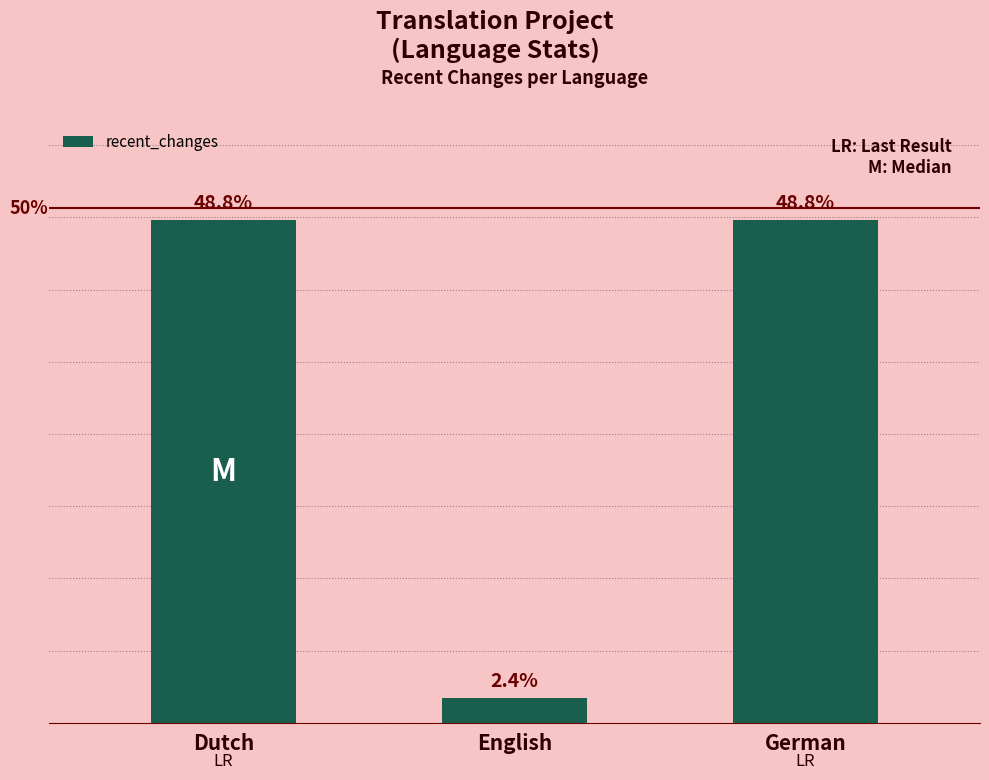

Rank the categories by value from highest to lowest.

Dutch, German, English